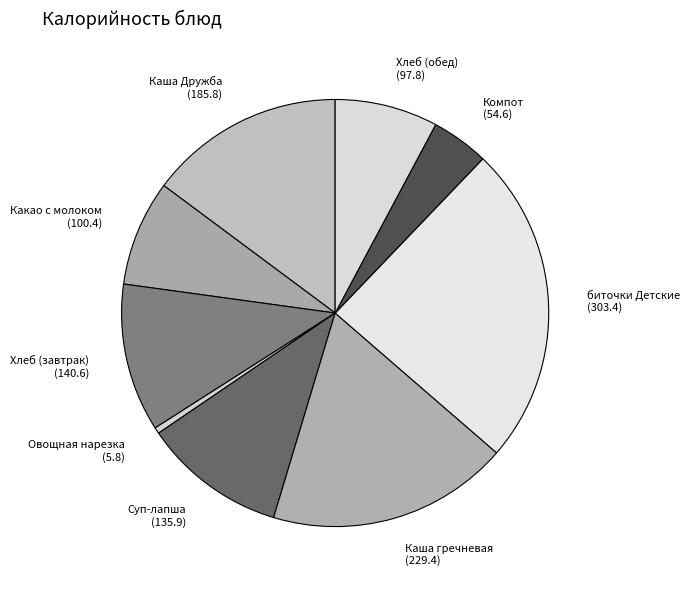

How many segments does this pie chart have?

9